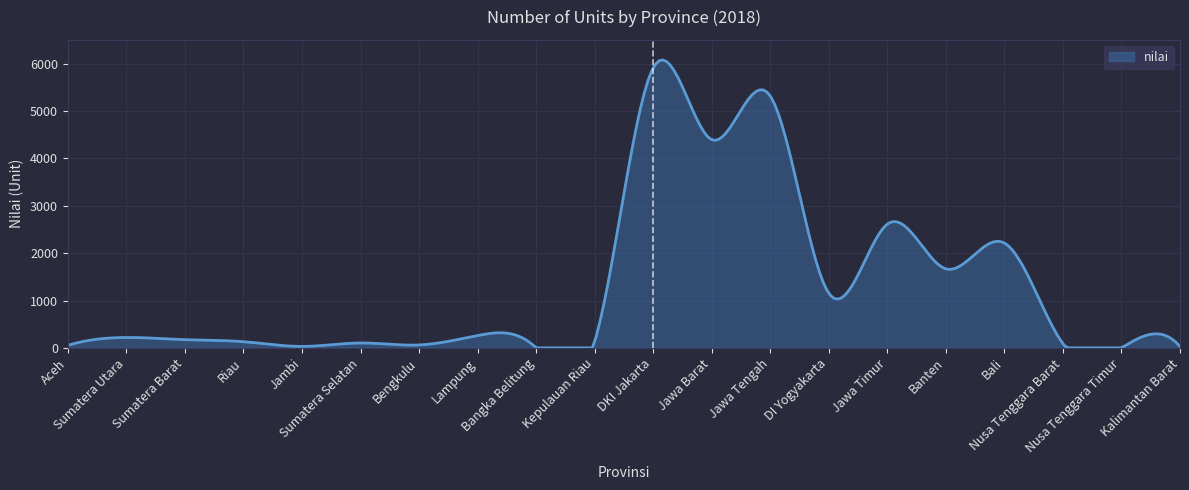

What is the greatest value displayed?

6081.0